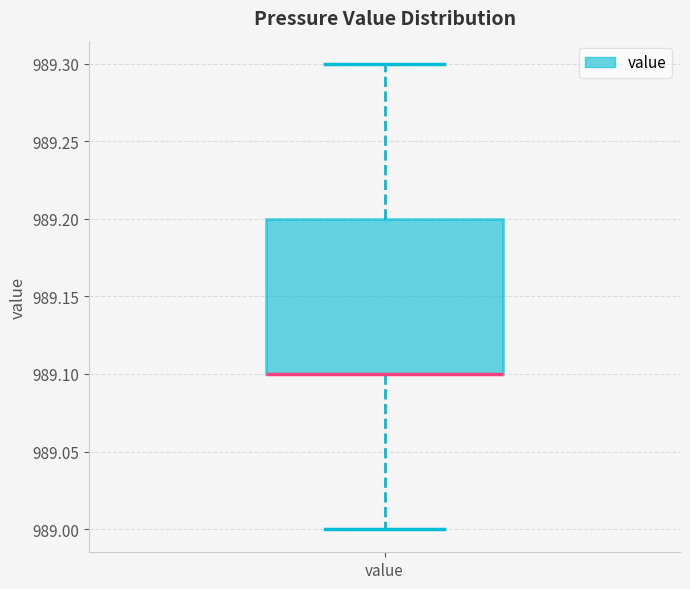

Transcribe this box plot: give where the median line is, the range the box spans, and where the two whiskers end, as read against the y-axis. The values are not printed on the chart, so give them approximately, as read against the axis.

median 989.1 (drawn on the box's lower edge), box 989.1 to 989.2, whiskers 989.0 to 989.3